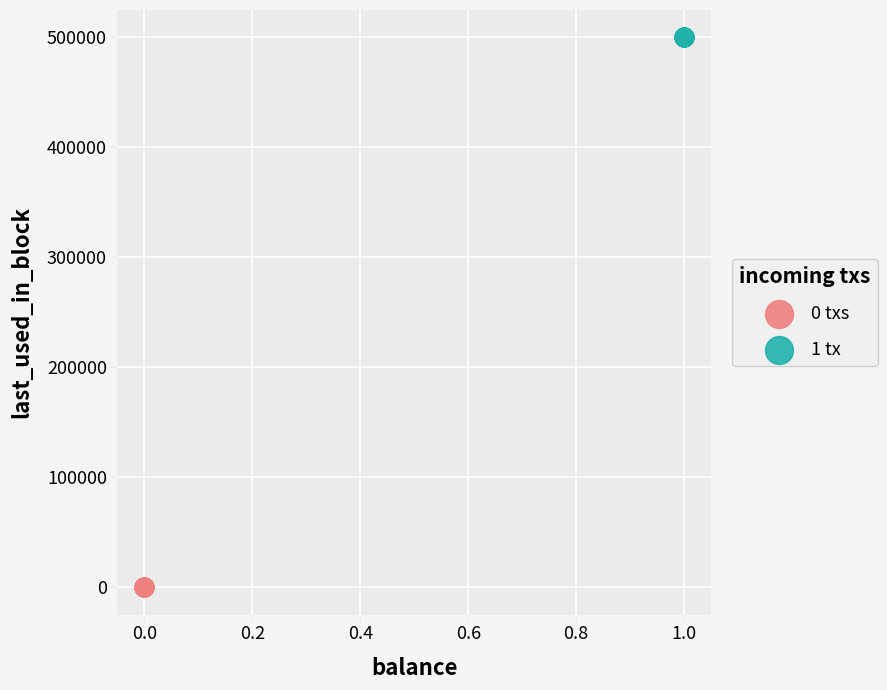

Which series reaches the minimum Y coordinate?

0 txs